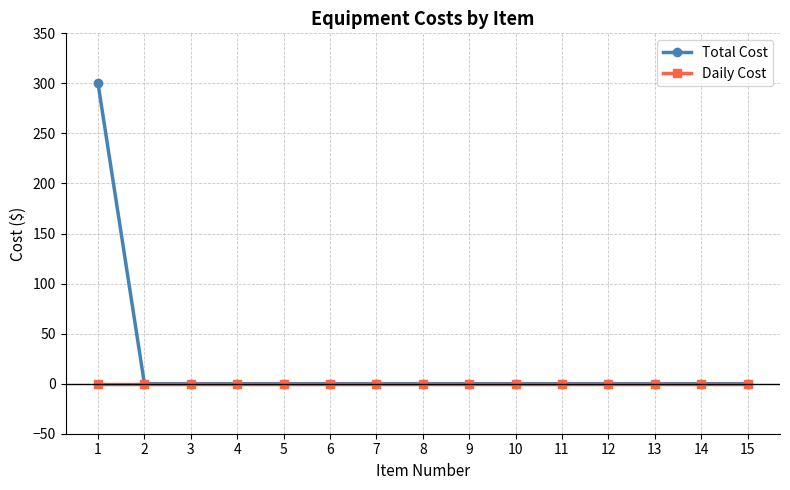

Which series has the widest spread of values?

Total Cost